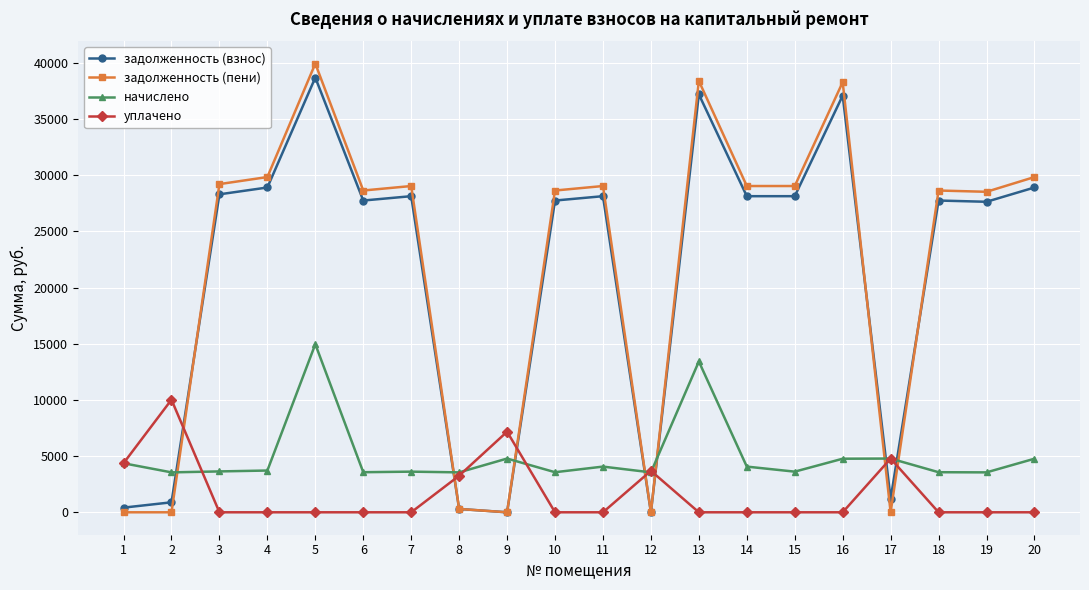

Is the value of начислено at 19 greater than the value of уплачено at 20?

Yes